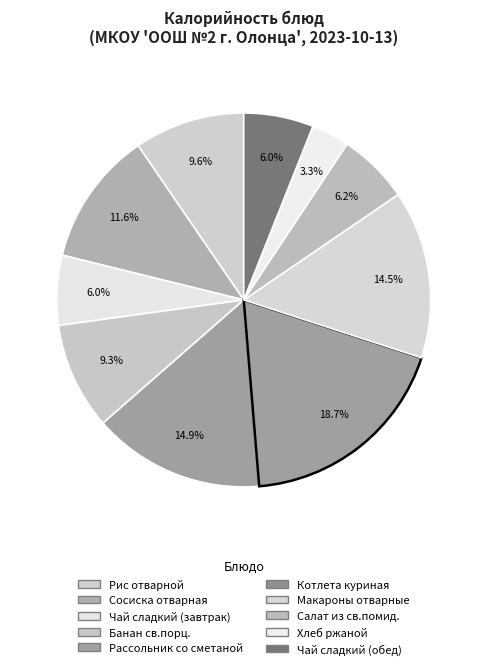

How many segments does this pie chart have?

10